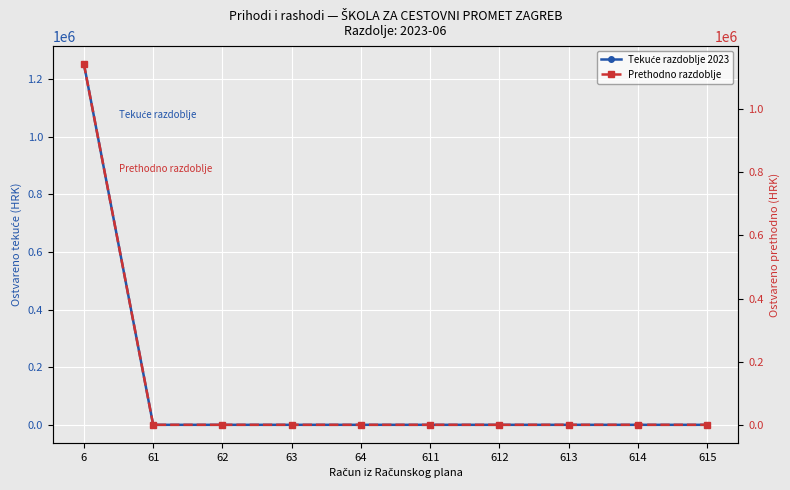

At how many categories does at least one series exceed 663359?

1